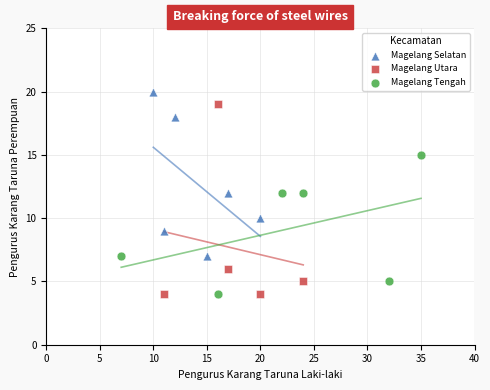

Which series reaches the maximum Y coordinate?

Magelang Selatan